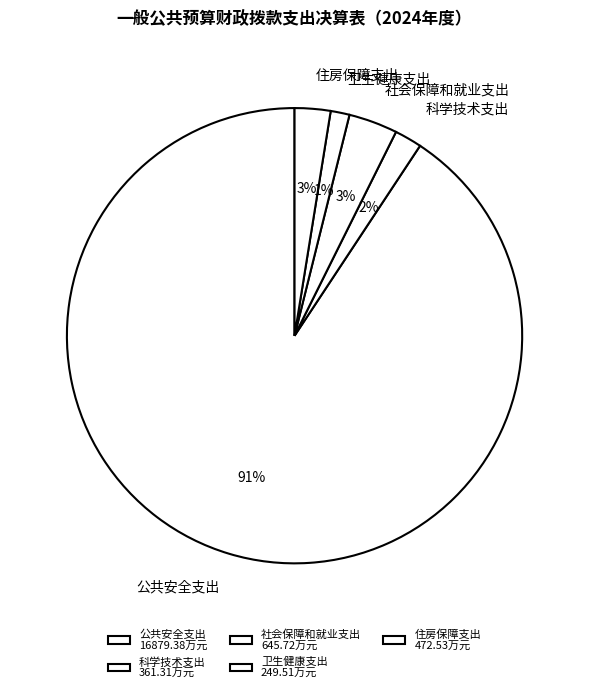

Do 住房保障支出 and 科学技术支出 together represent more than half of the pie?

No